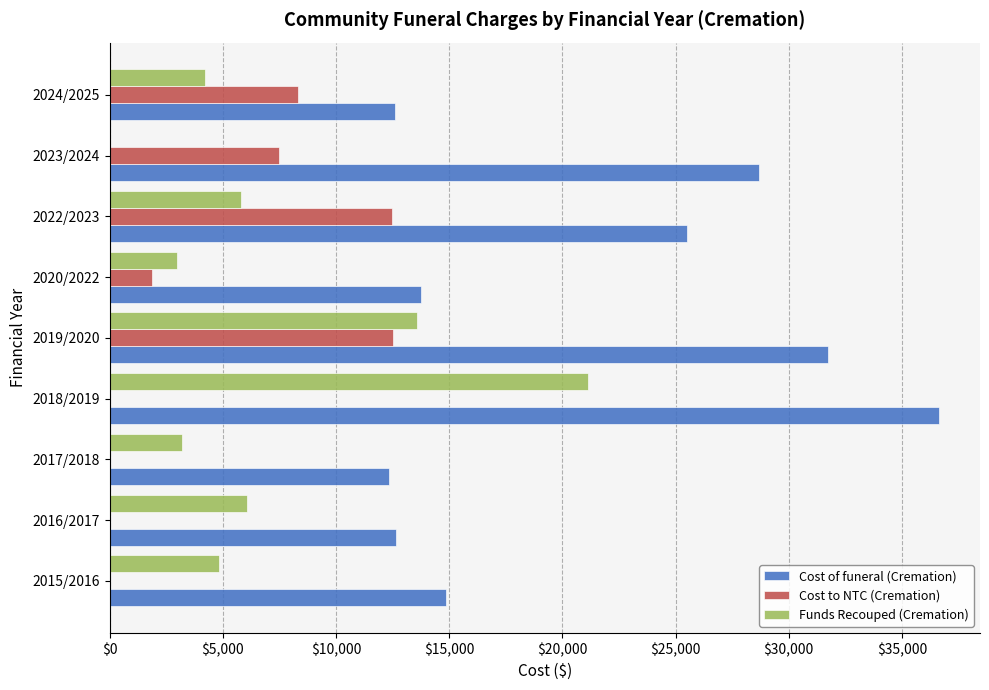

At which label does Funds Recouped (Cremation) reach its peak?

2018/2019